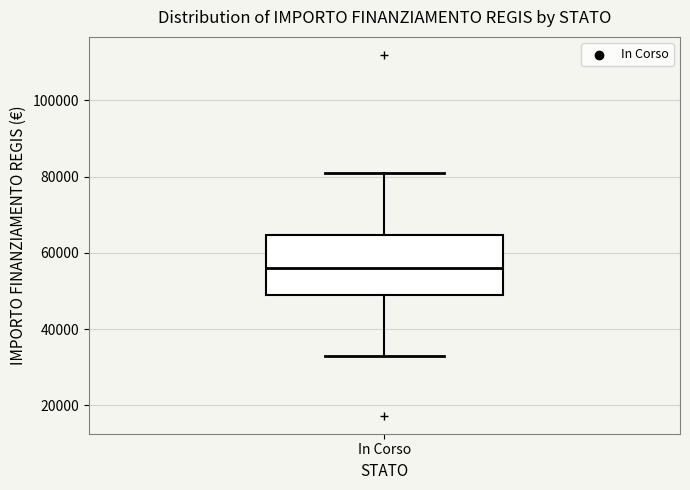

Transcribe this box plot: give where the median line is, the range the box spans, and where the two whiskers end, as read against the y-axis. The values are not printed on the chart, so give them approximately, as read against the axis.

median 56000, box 50000 to 64000, whiskers 32000 to 80000